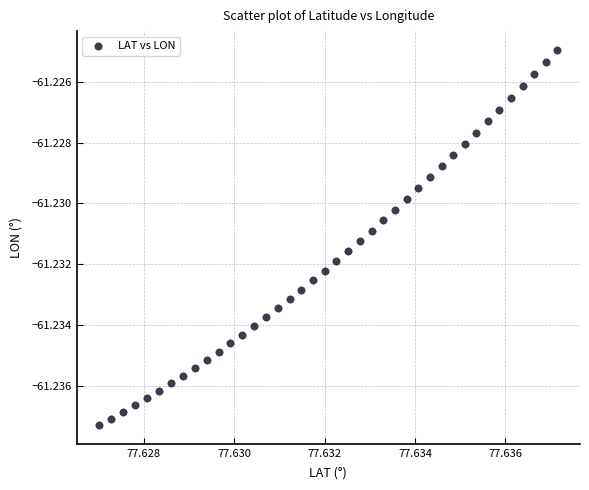

Count the number of points in this scatter plot.

40